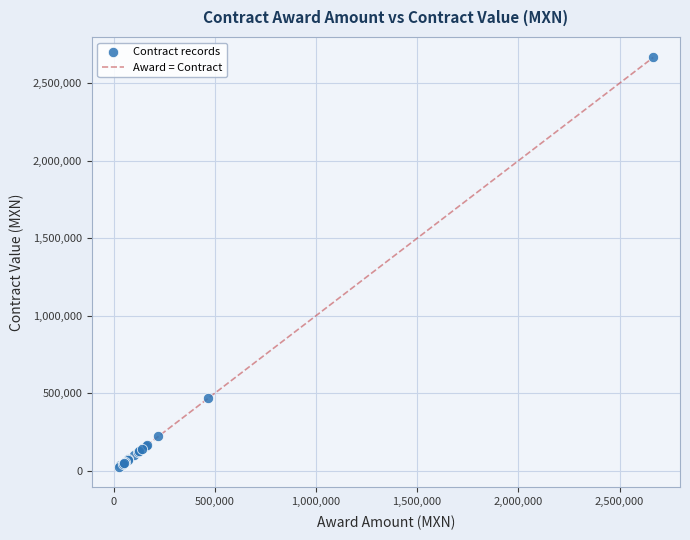

What Y value in the scatter plot is closest to 1345890?

468077.7